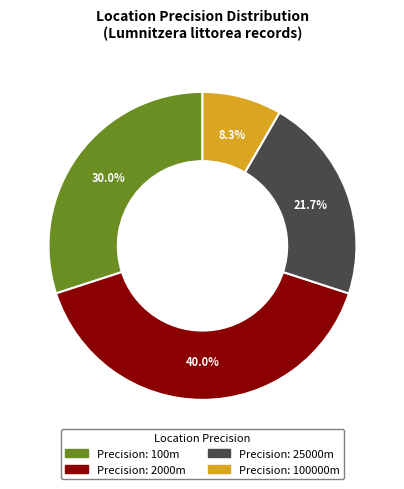

Approximately how many times larger is the value at Precision: 2000m compared to Precision: 100m?

1.3